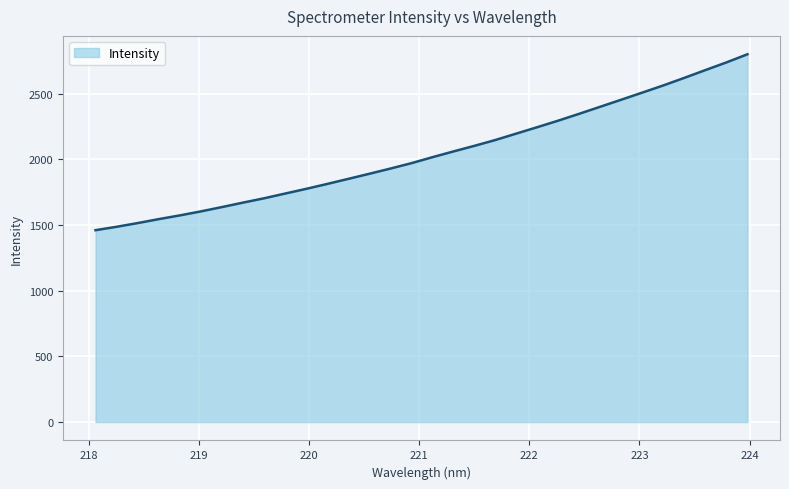

Reading left to right, what are all the values shown in this chart?

1460.9	1486.8	1515.0	1545.1	1573.4	1603.8	1636.7	1670.6	1703.5	1739.5	1775.3	1812.7	1851.2	1890.0	1929.5	1970.7	2016.2	2060.0	2102.8	2147.3	2196.4	2245.3	2295.2	2347.5	2401.0	2454.7	2508.7	2563.3	2620.9	2679.9	2738.3	2800.3